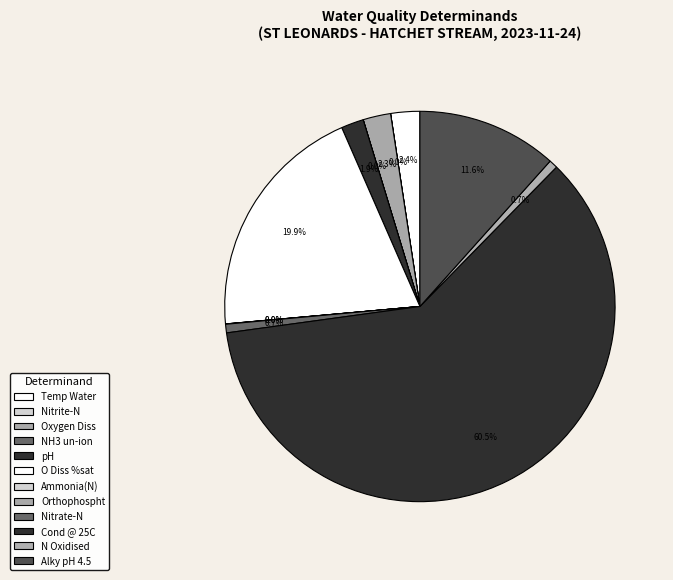

Is Oxygen Diss the majority of the pie?

No